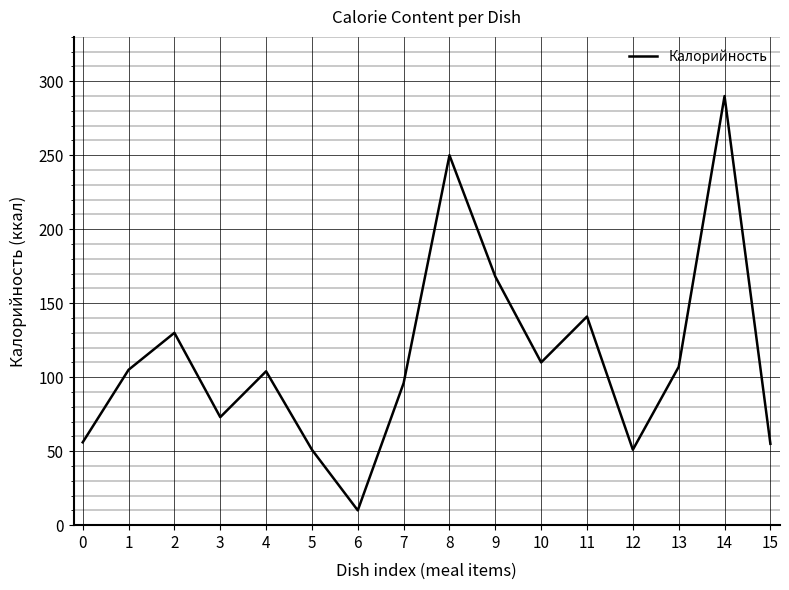

At which label is the value closest to 150?

11